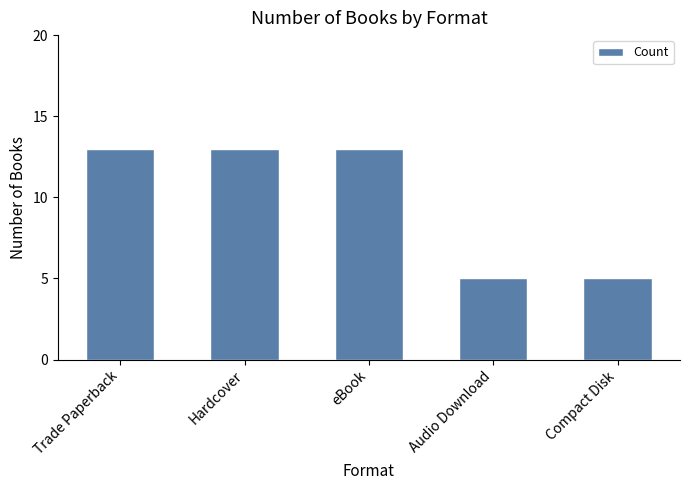

What is the label of the 1st bar from the right?

Compact Disk